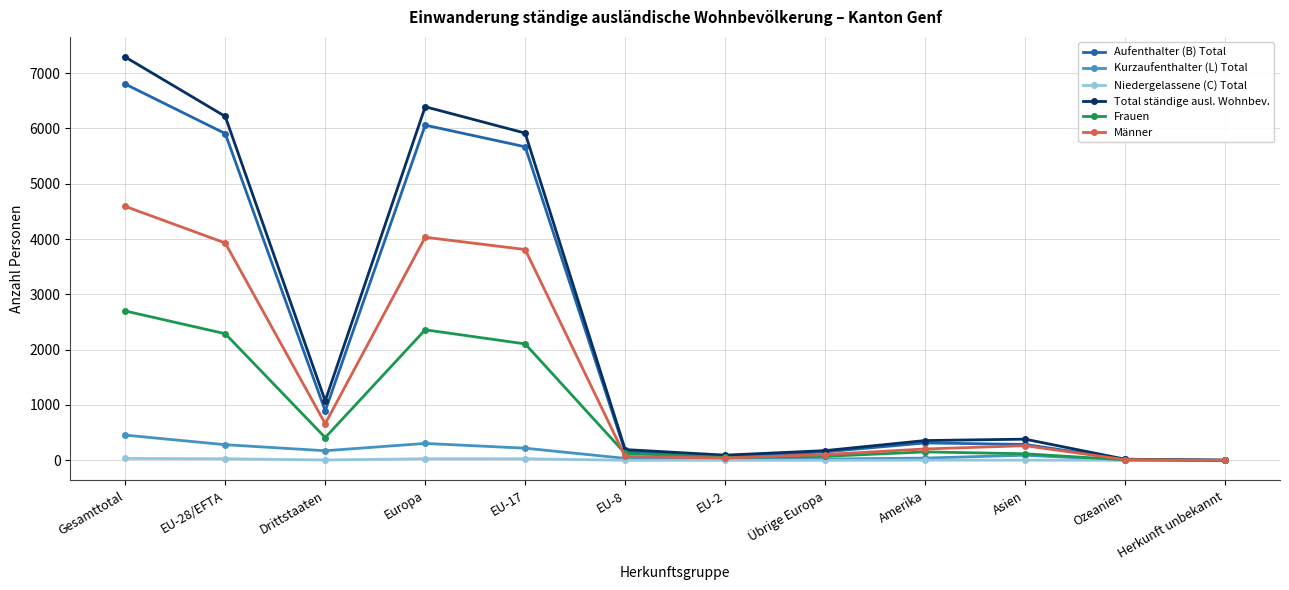

Is this an area chart (filled region under the line)?

No